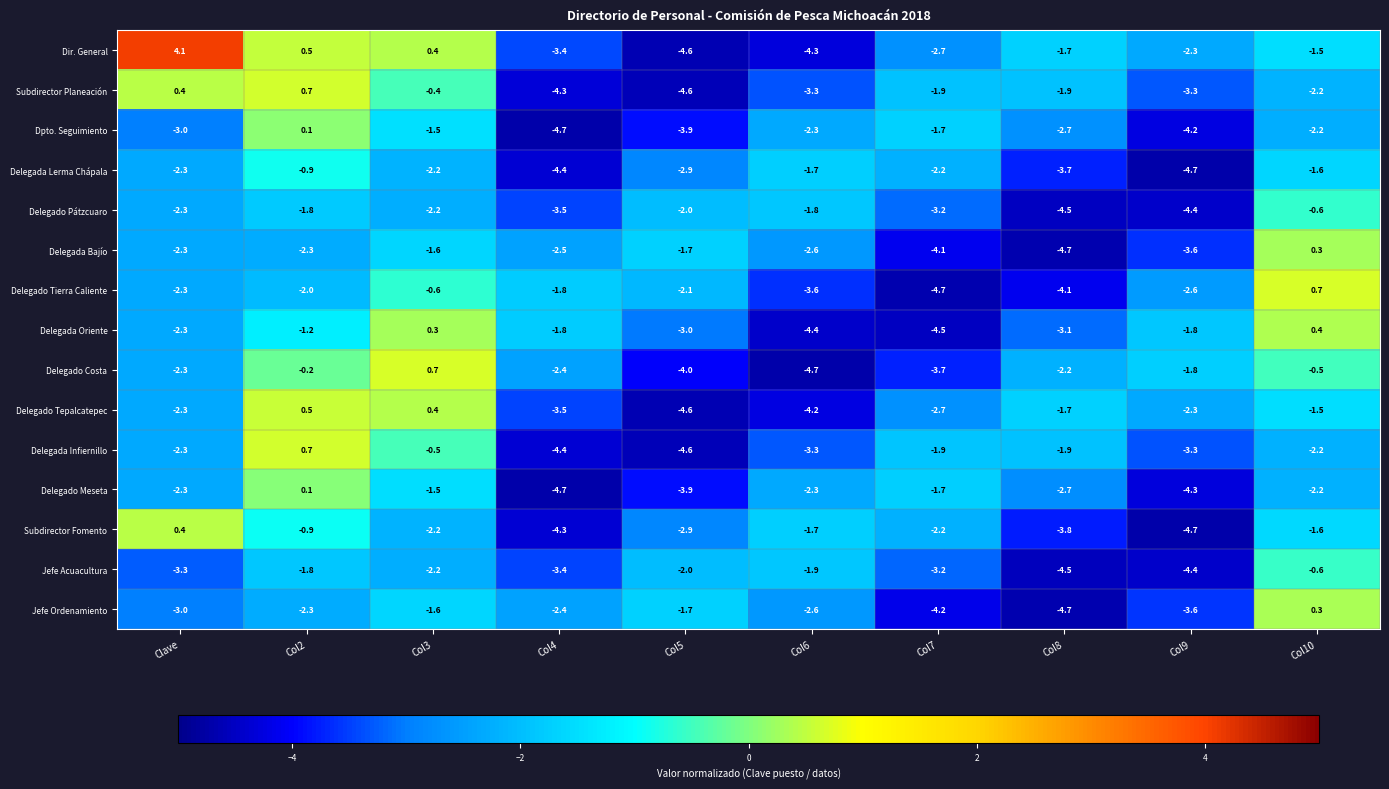

What is the average value of the Delegado Tepalcatepec series?

-2.2